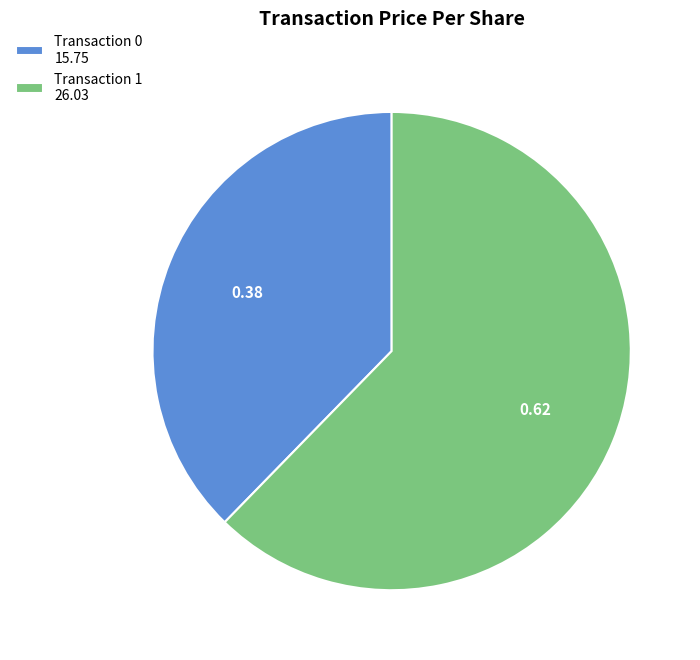

Rank the categories by value from lowest to highest.

Transaction 0 15.75, Transaction 1 26.03